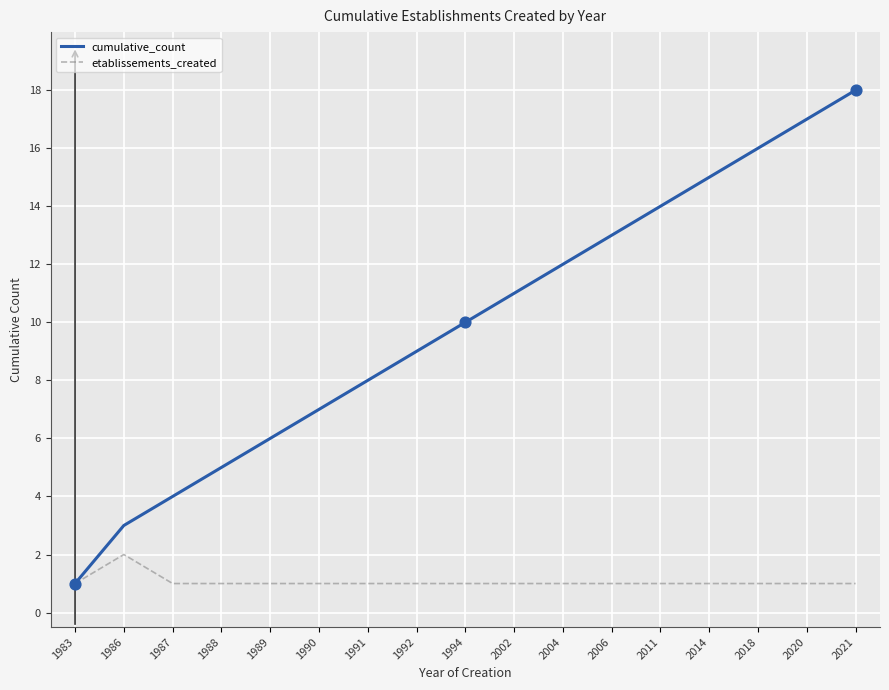

At which category is the sum across all series the highest?

2021